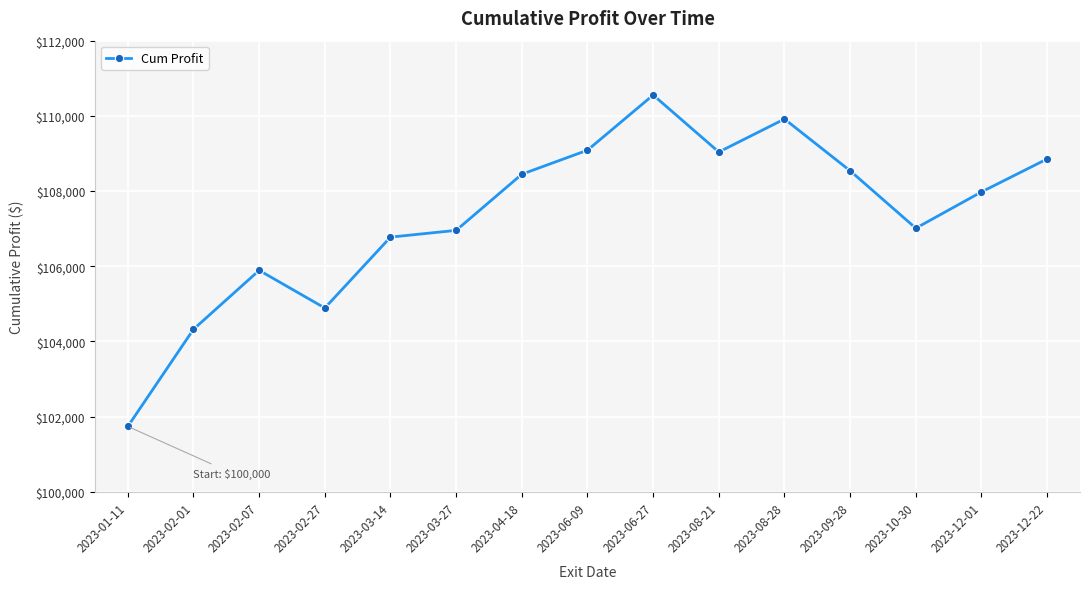

What is the label of the 15th point from the left?

2023-12-22